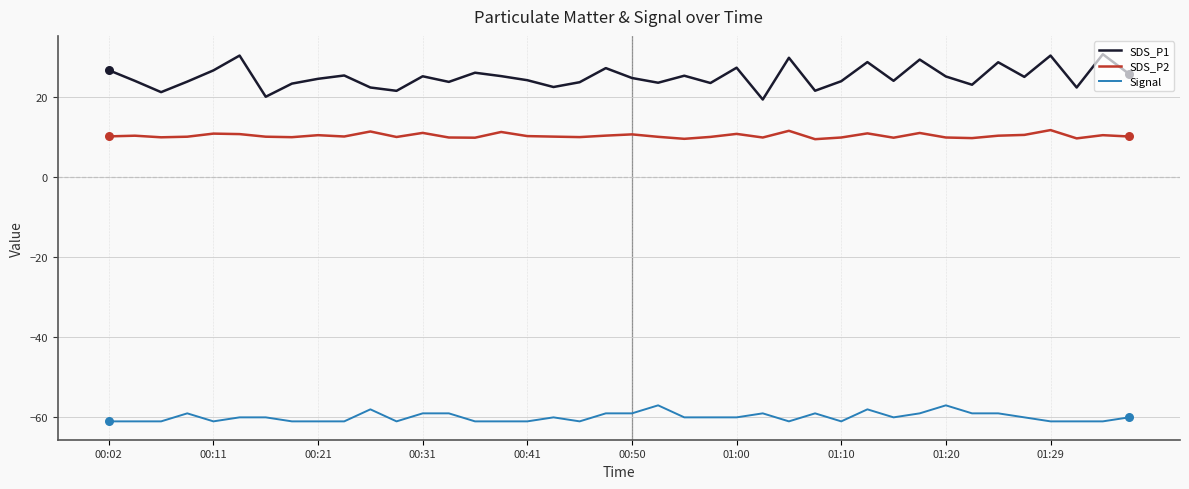

Which series has the widest spread of values?

SDS_P1